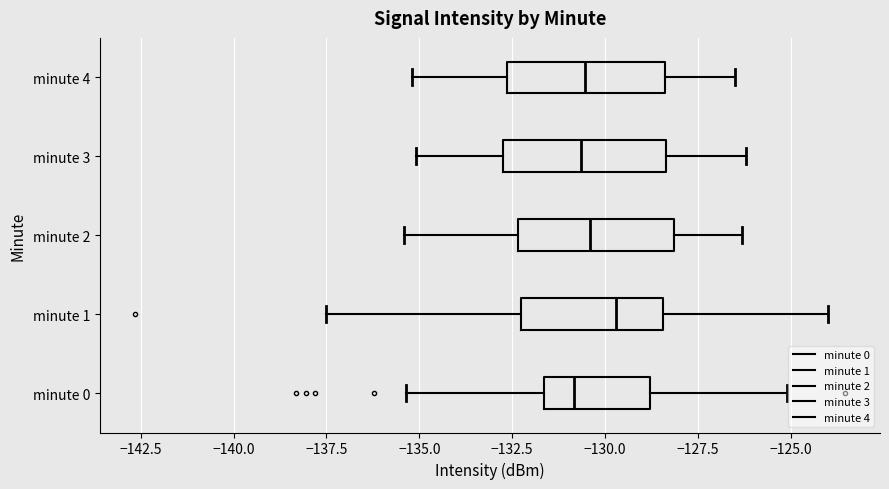

Which box has the furthest to the right median line?

minute 1